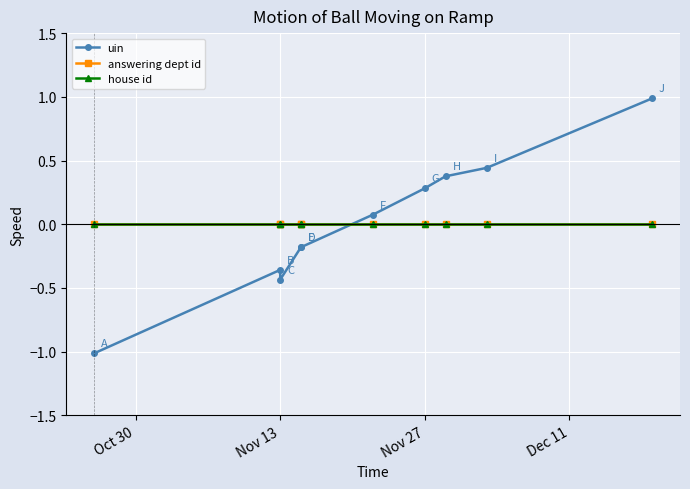

What is the smallest value displayed?

-1.0